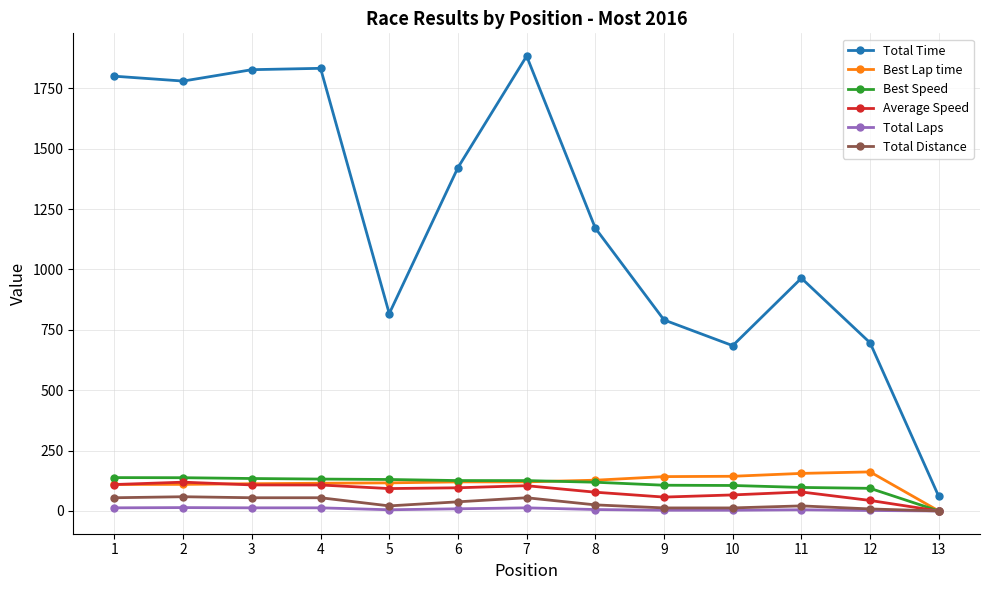

Which series has the largest total across all categories?

Total Time